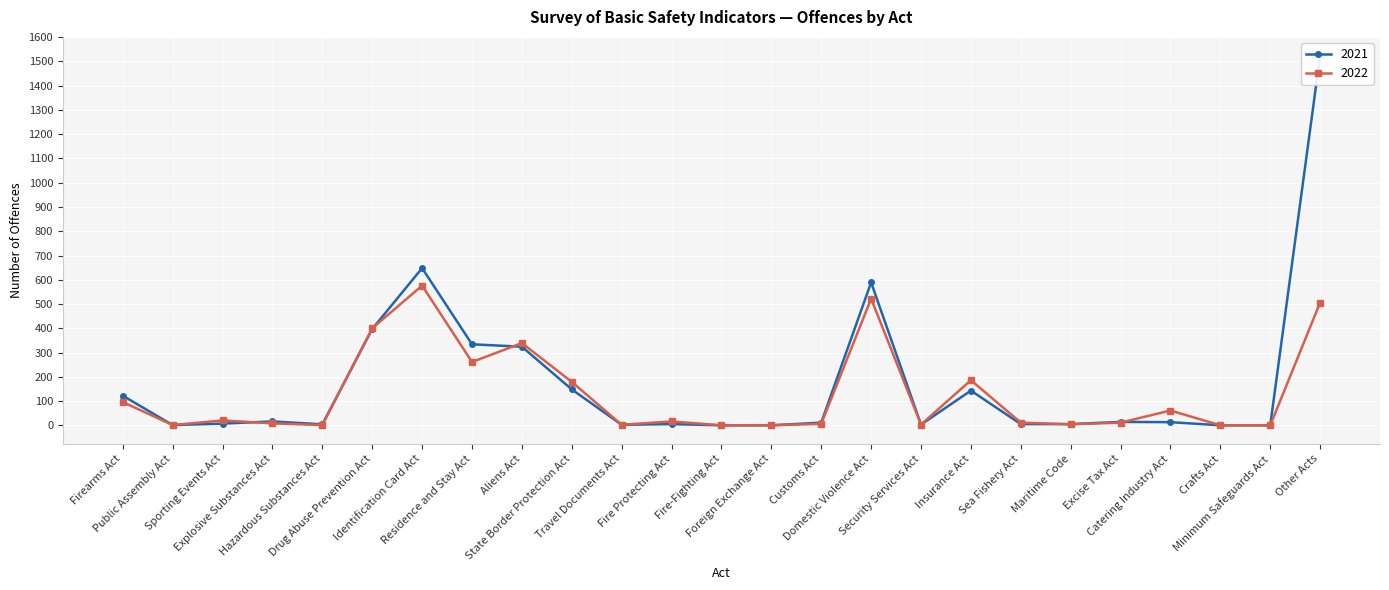

Rank the categories by 2021 value from highest to lowest.

Other Acts, Identification Card Act, Domestic Violence Act, Drug Abuse Prevention Act, Residence and Stay Act, Aliens Act, State Border Protection Act, Insurance Act, Firearms Act, Explosive Substances Act, Excise Tax Act, Catering Industry Act, Customs Act, Sporting Events Act, Fire Protecting Act, Sea Fishery Act, Maritime Code, Hazardous Substances Act, Security Services Act, Travel Documents Act, Public Assembly Act, Fire-Fighting Act, Foreign Exchange Act, Crafts Act, Minimum Safeguards Act